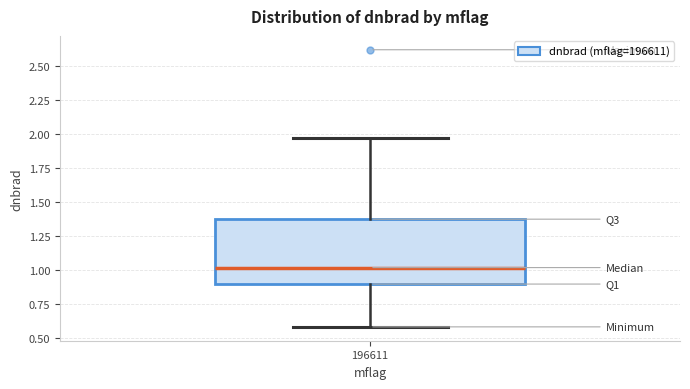

Transcribe this box plot: give where the median line is, the range the box spans, and where the two whiskers end, as read against the y-axis. The values are not printed on the chart, so give them approximately, as read against the axis.

median 1.00, box 0.90 to 1.35, whiskers 0.60 to 1.95